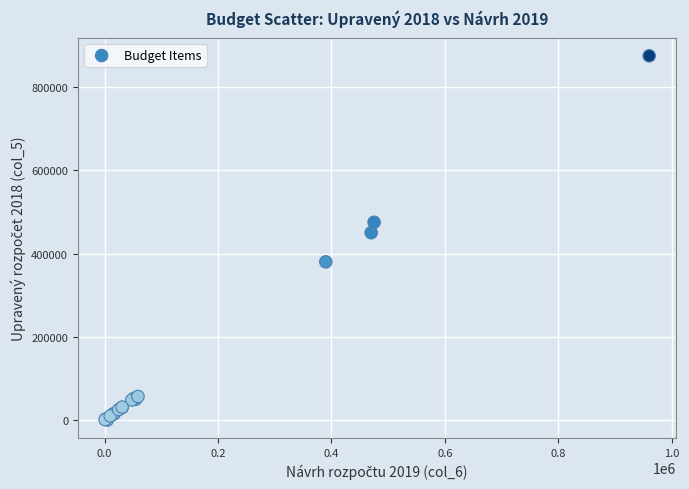

What Y value in the scatter plot is closest to 437550?

450000